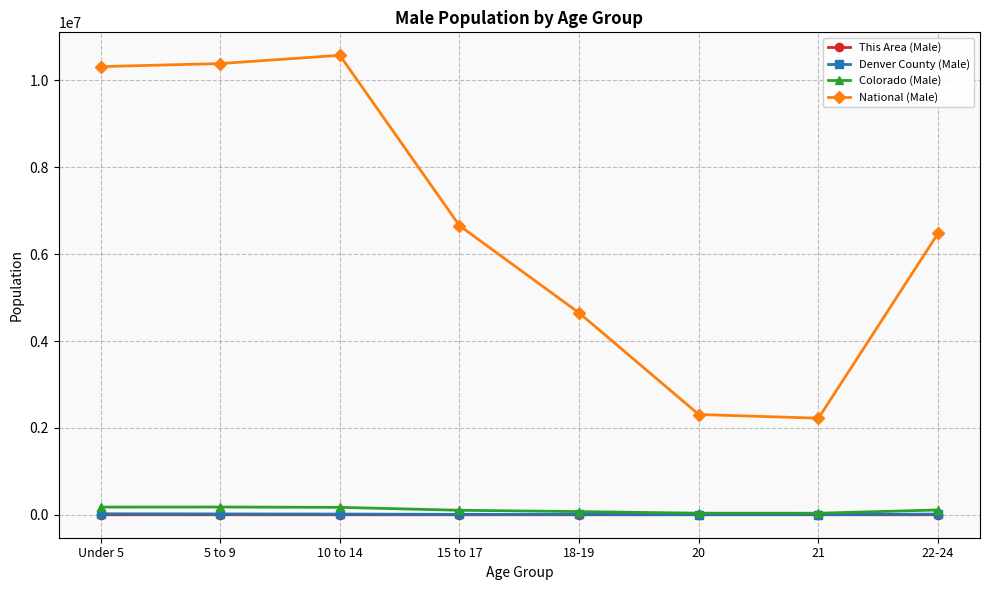

What position from the left is Under 5?

1